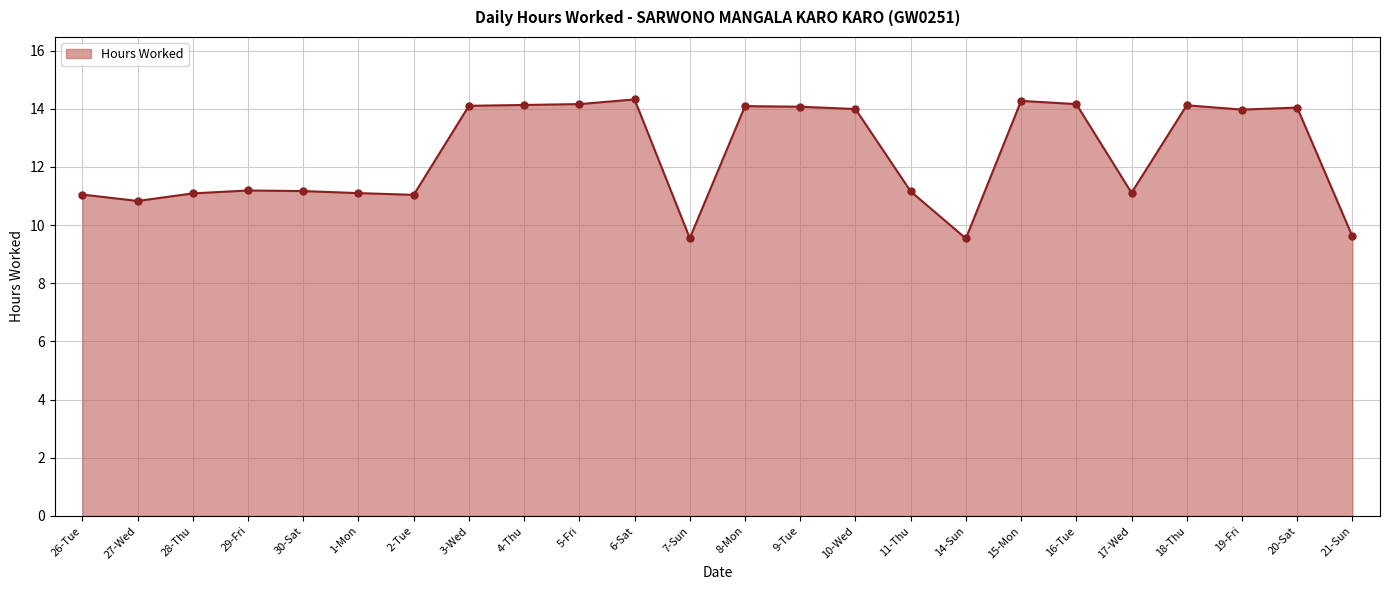

What is the change in value from 28-Thu to 5-Fri?

+3.1